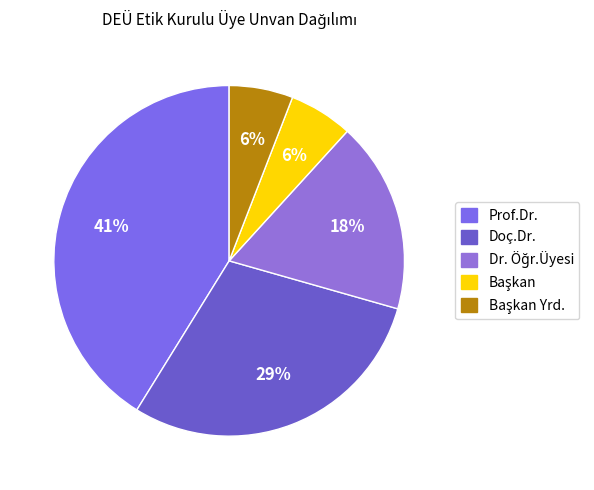

Does any single category account for the majority?

No